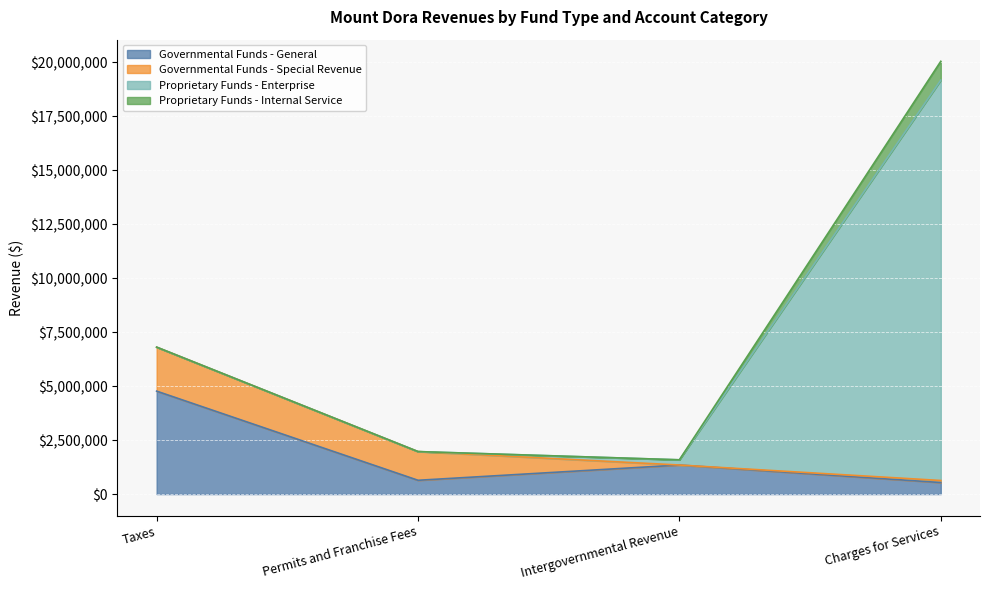

What is the minimum value for Governmental Funds - General?

534125